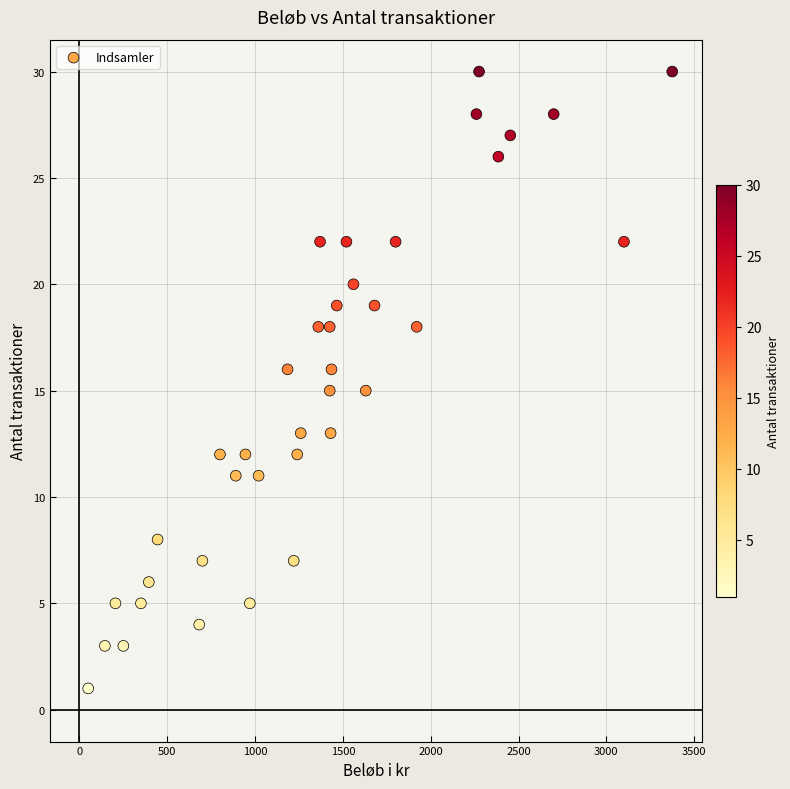

What is the range of X values (max minus min)?

3325